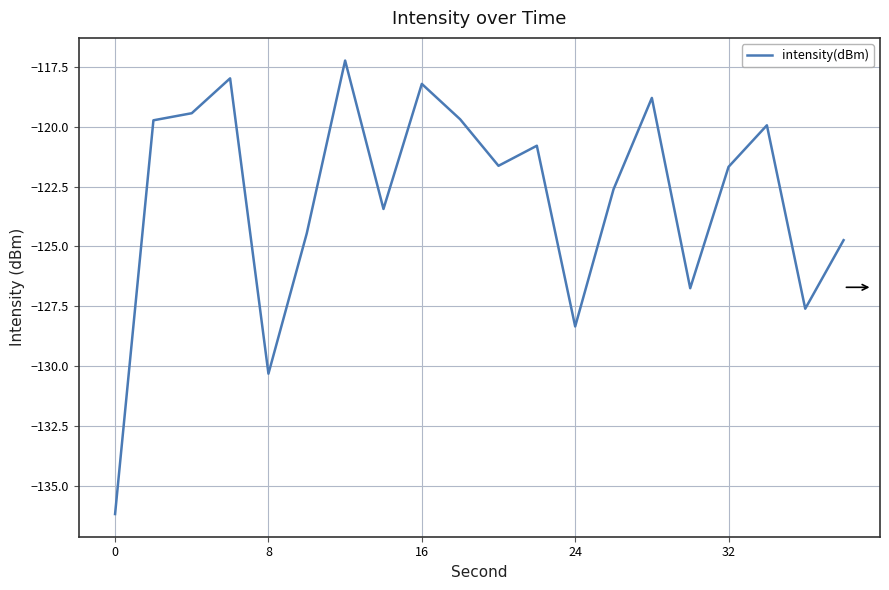

What is the difference between the maximum and minimum values?

19.0